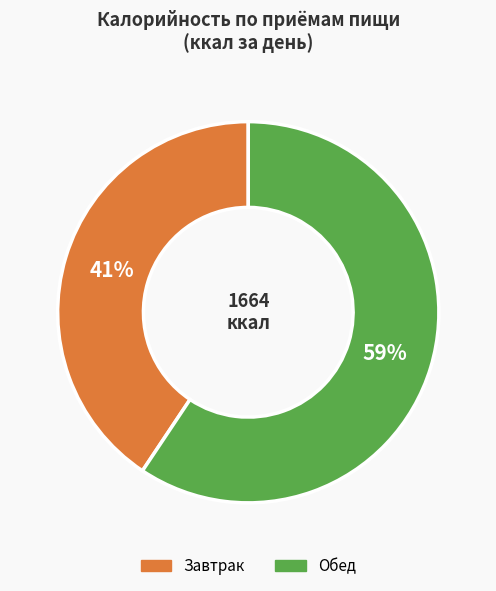

Is it true that Завтрак is 30% of the pie?

False